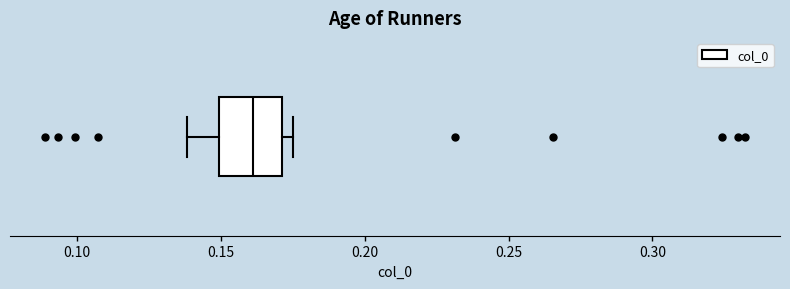

Read this box plot against the x-axis: the position of the median line, the range covered by the box, and the ends of both whiskers. The values are not printed on the chart, so give them approximately, as read against the axis.

median 0.160, box 0.150 to 0.170, whiskers 0.140 to 0.175